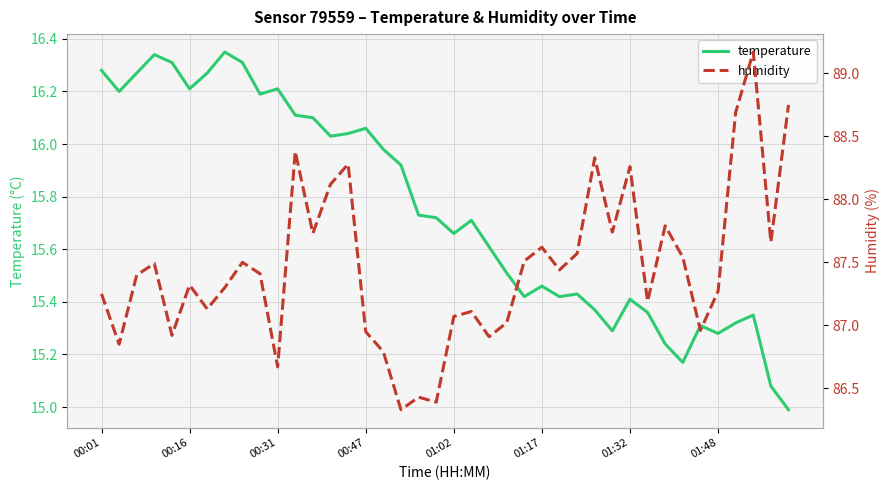

Does the chart display data point markers on the line(s)?

No